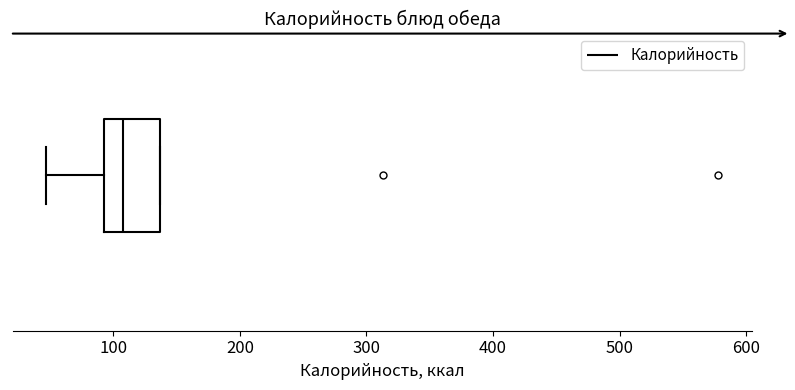

Transcribe this box plot: give where the median line is, the range the box spans, and where the two whiskers end, as read against the x-axis. The values are not printed on the chart, so give them approximately, as read against the axis.

median 110, box 90 to 140, whiskers 50 to 140